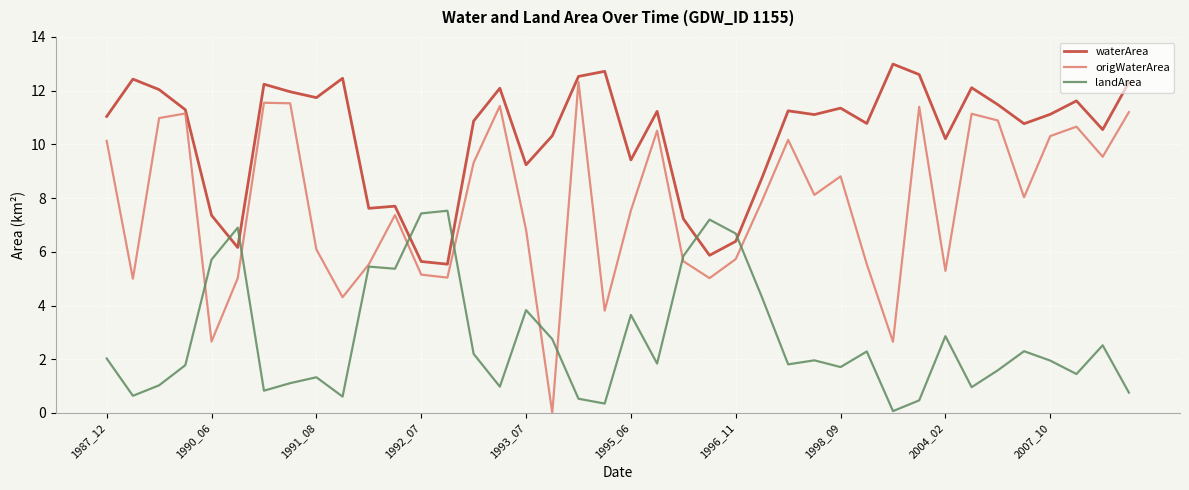

Rank the series by their maximum value, from lowest to highest.

landArea, origWaterArea, waterArea